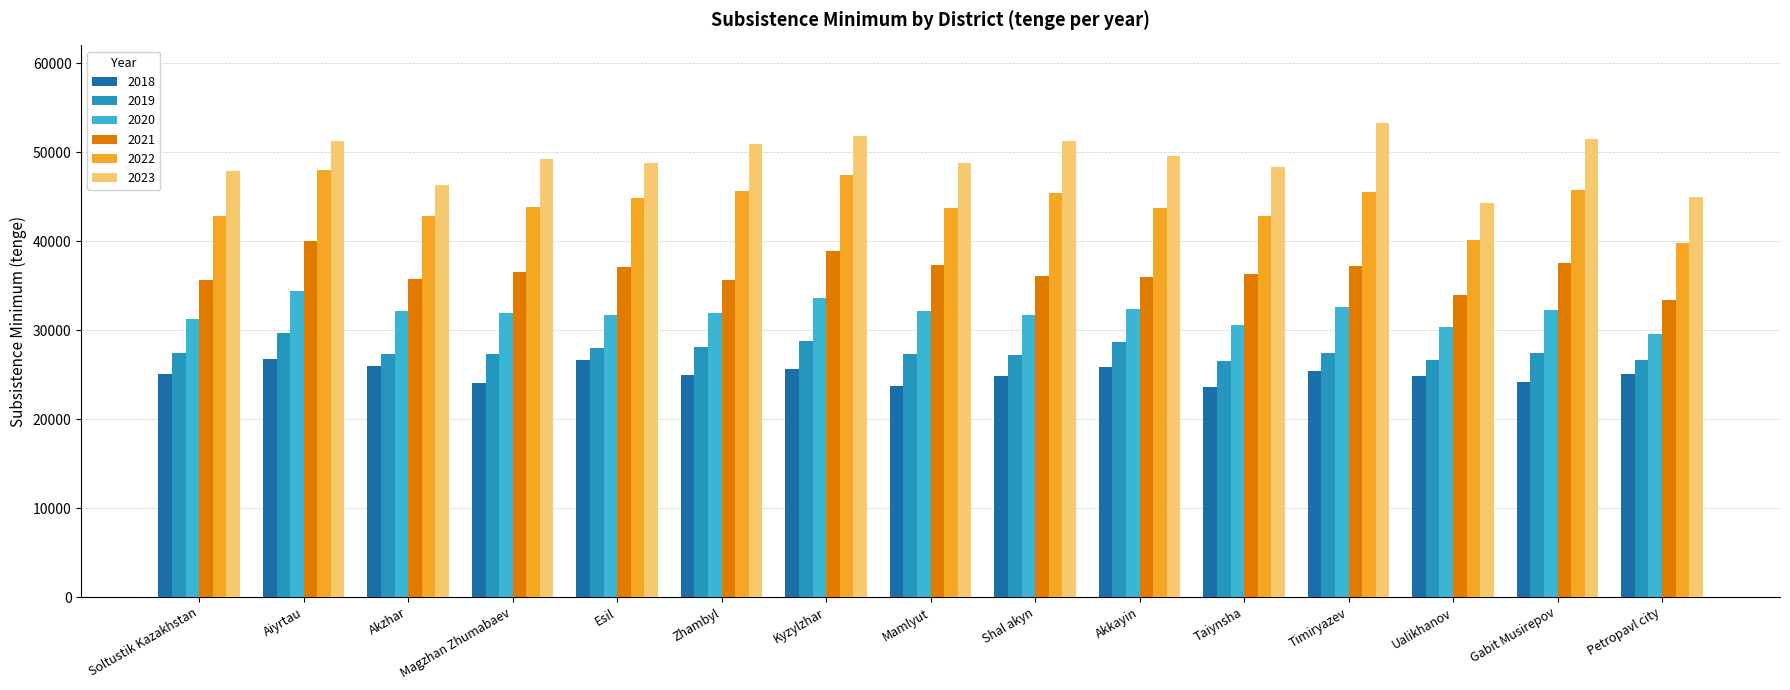

How many values in the 2023 series are below 49249?

7